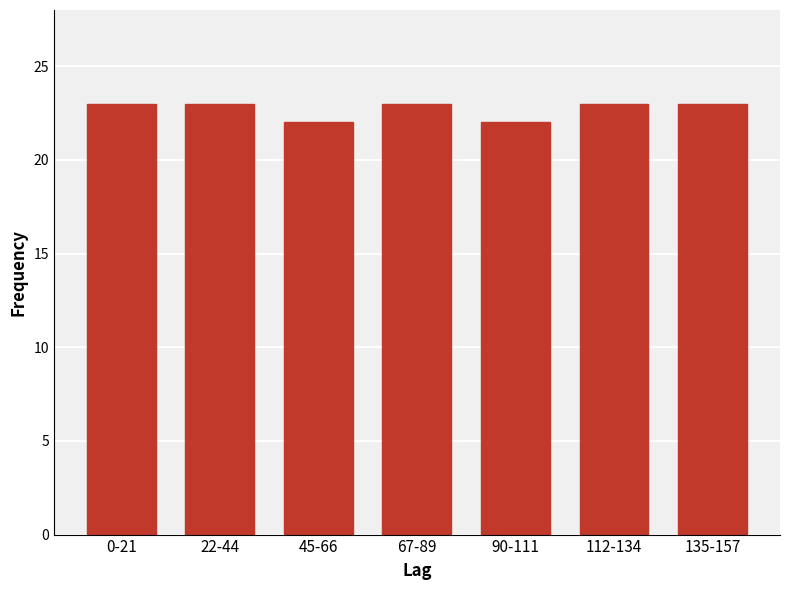

Reading right to left, extract all data points from this chart.

135-157=23	112-134=23	90-111=22	67-89=23	45-66=22	22-44=23	0-21=23